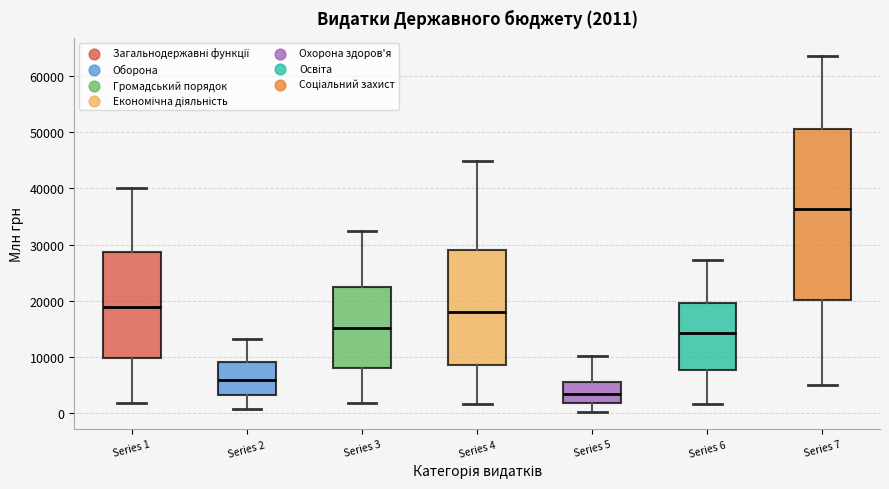

Which box has the lowest median line?

Series 5